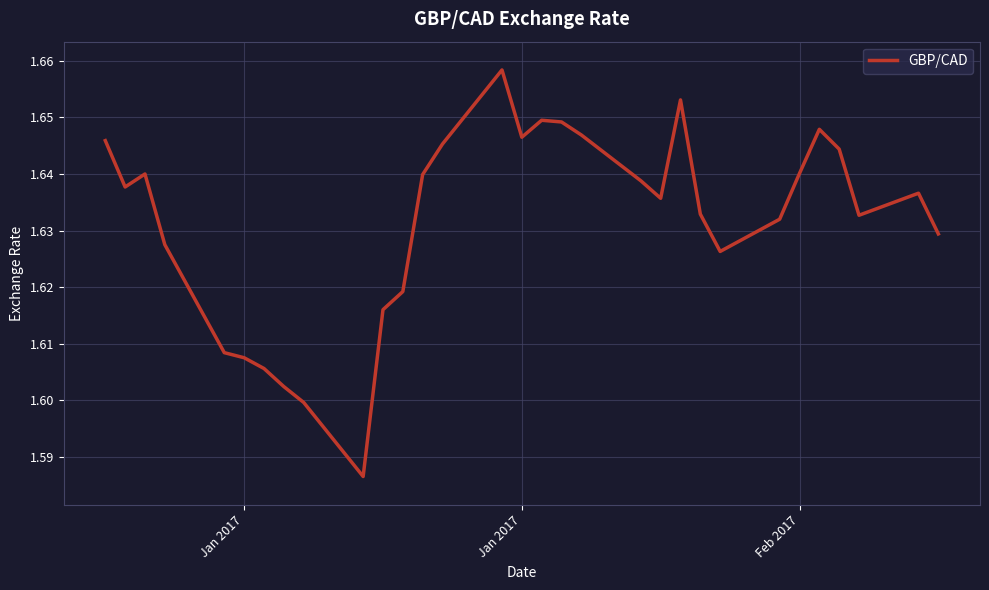

How many interior local valleys (lower than both neighbors) does the data have?

6